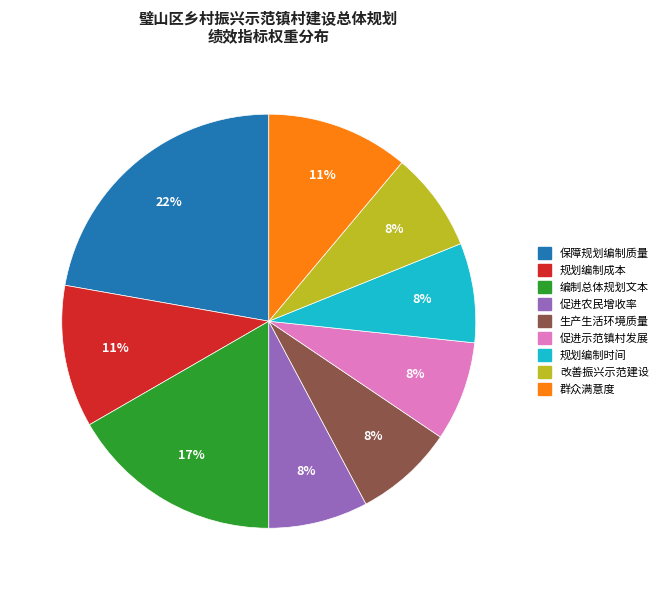

Is there a majority slice in this chart?

No